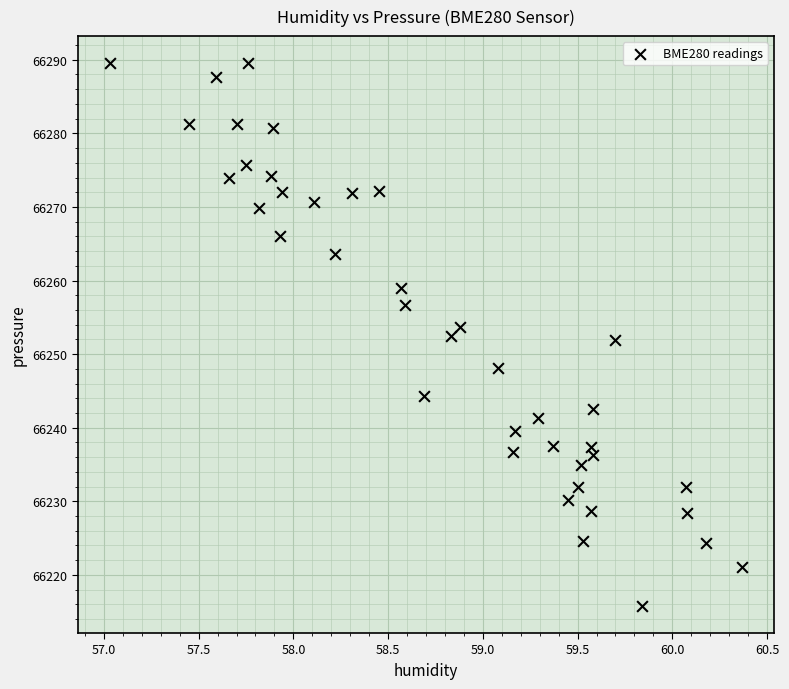

What is the range of X values (max minus min)?

3.3